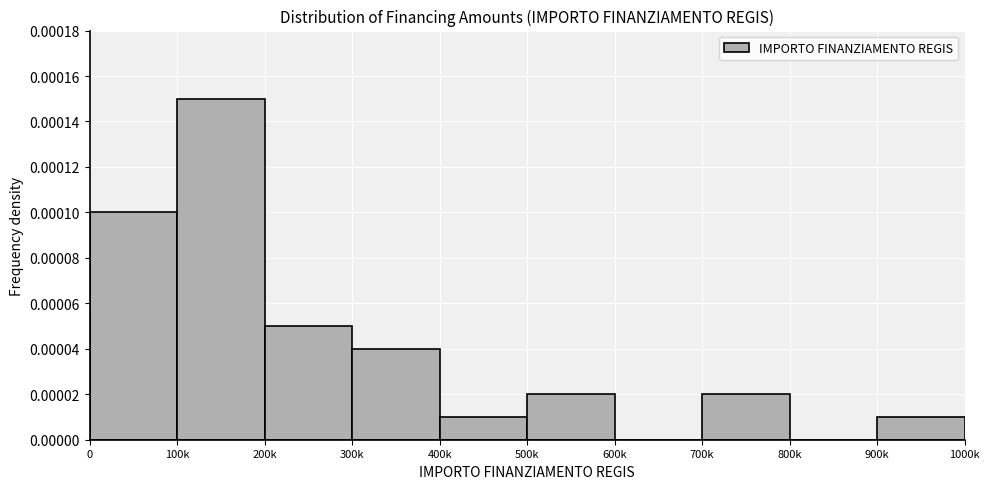

The value at 500k is 0.0. True or false?

True